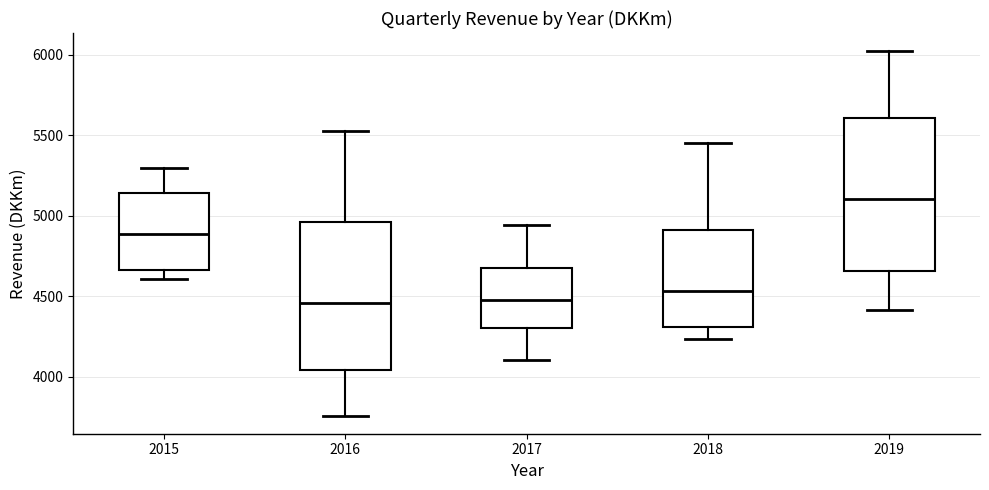

Reading left to right, transcribe this box plot: for each box, give where its median line is, the range the box spans, and where its two whiskers end, as read against the y-axis. The values are not printed on the chart, so give them approximately, as read against the axis.

2015: median 4900, box 4650 to 5150, whiskers 4600 to 5300
2016: median 4450, box 4050 to 4950, whiskers 3750 to 5550
2017: median 4500, box 4300 to 4650, whiskers 4100 to 4950
2018: median 4550, box 4300 to 4900, whiskers 4250 to 5450
2019: median 5100, box 4650 to 5600, whiskers 4400 to 6000